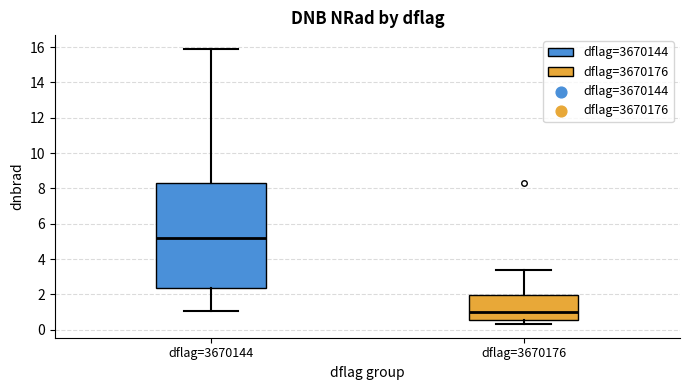

Where does the lower whisker of the box for dflag=3670144 end on the y-axis? The values are not printed on the chart, so give them approximately, as read against the axis.

1.0